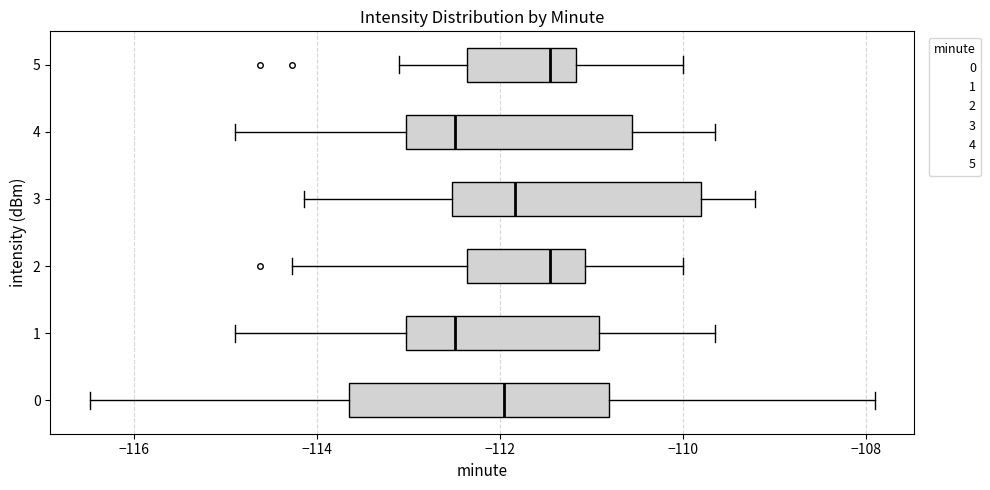

Where is the left edge of the box at y = 5 on the x-axis? The values are not printed on the chart, so give them approximately, as read against the axis.

-112.4